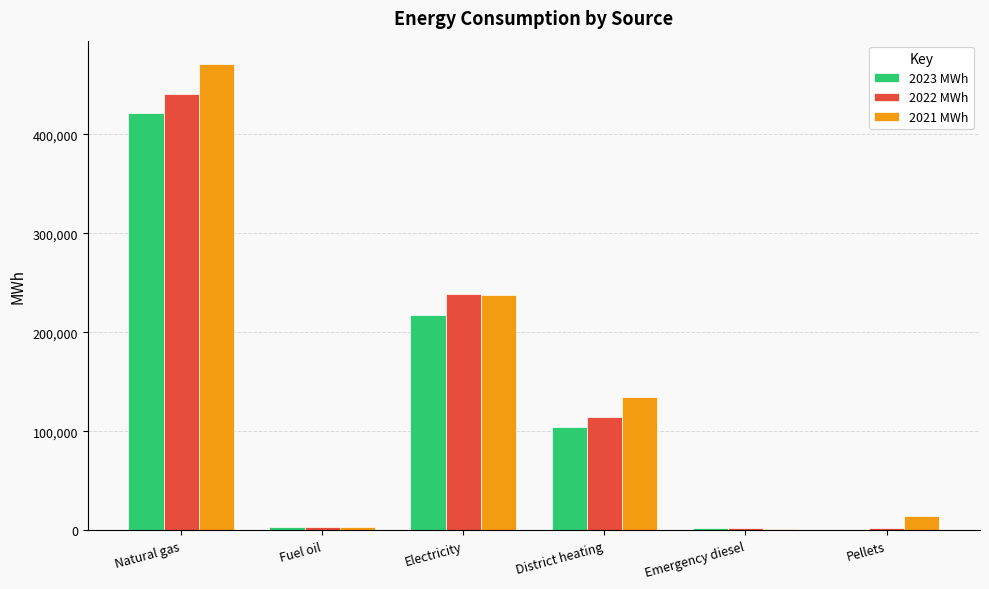

What is the difference between the 2023 MWh values at Pellets and Fuel oil?

2834.9